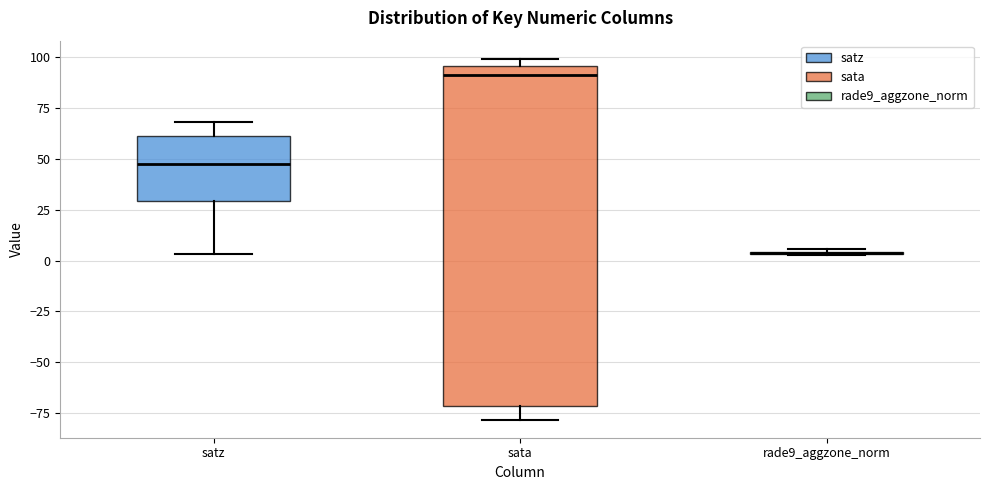

Reading left to right, read every box against the y-axis: the position of its median line, the range the box covers, and the ends of its whiskers. The values are not printed on the chart, so give them approximately, as read against the axis.

satz: median 50, box 30 to 60, whiskers 5 to 70
sata: median 90, box -70 to 95, whiskers -80 to 100
rade9_aggzone_norm: box collapsed to a line at 5, whiskers 0 to 5